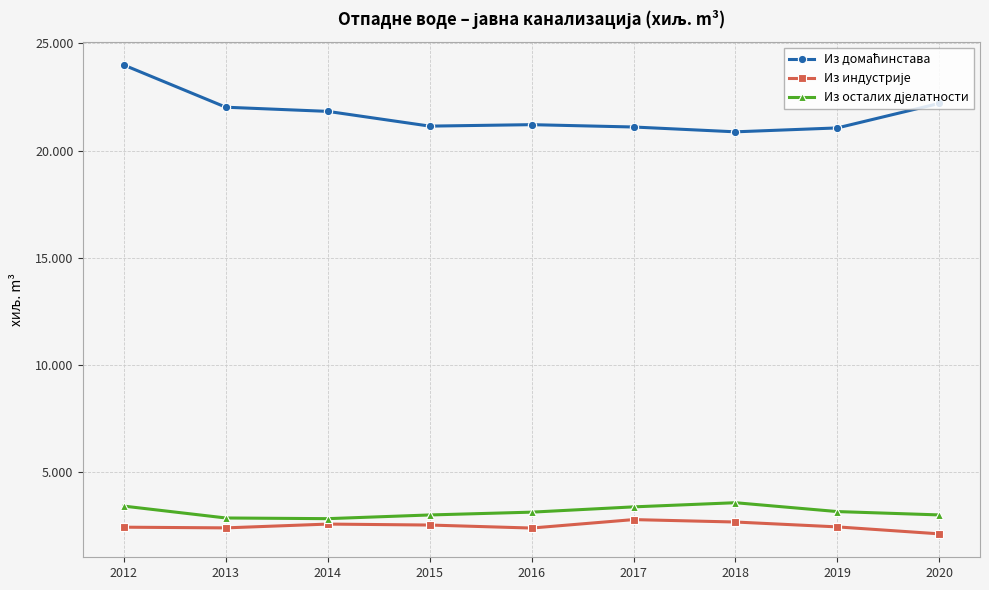

What is the total value across all series at 2017?

27295